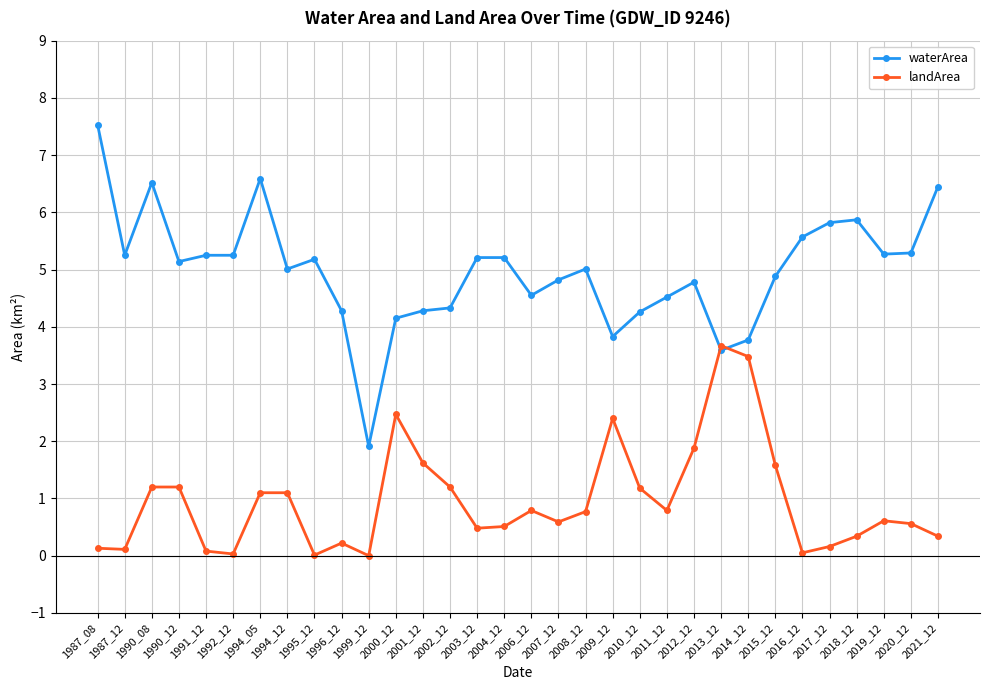

How many distinct data groups are displayed?

2